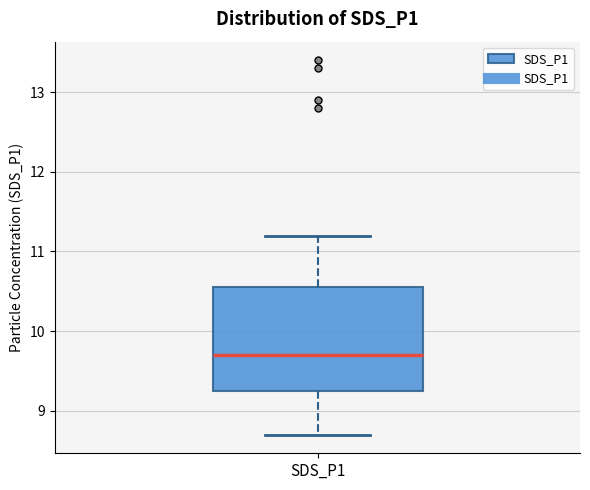

Transcribe this box plot: give where the median line is, the range the box spans, and where the two whiskers end, as read against the y-axis. The values are not printed on the chart, so give them approximately, as read against the axis.

median 9.7, box 9.3 to 10.6, whiskers 8.7 to 11.2